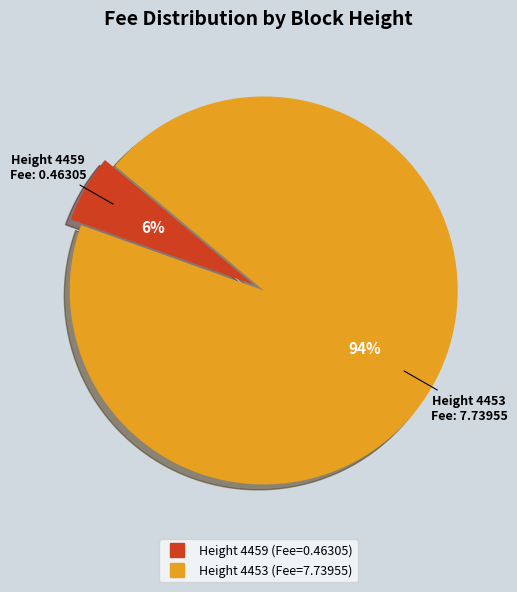

How many segments does this pie chart have?

2